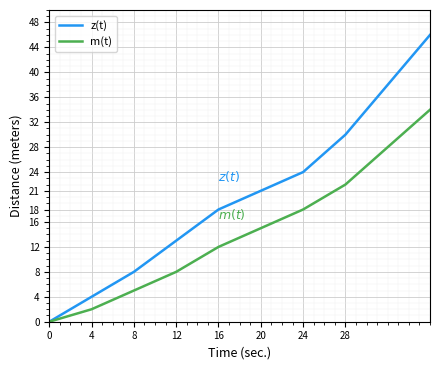

How many lines are shown in the chart?

2